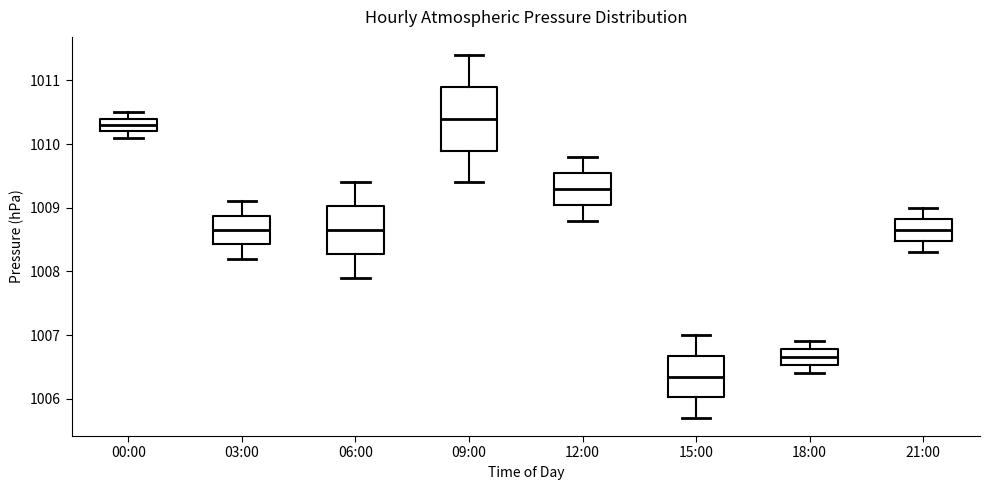

Which box has the highest median line?

09:00